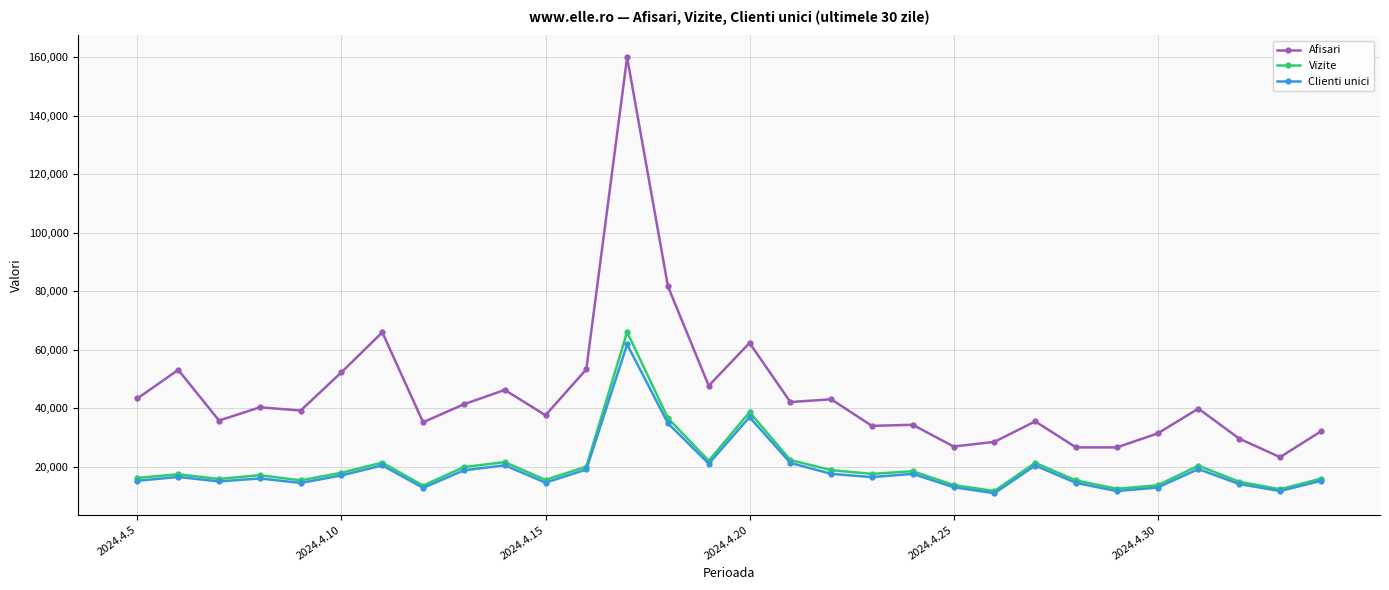

Which series has the largest total across all categories?

Afisari